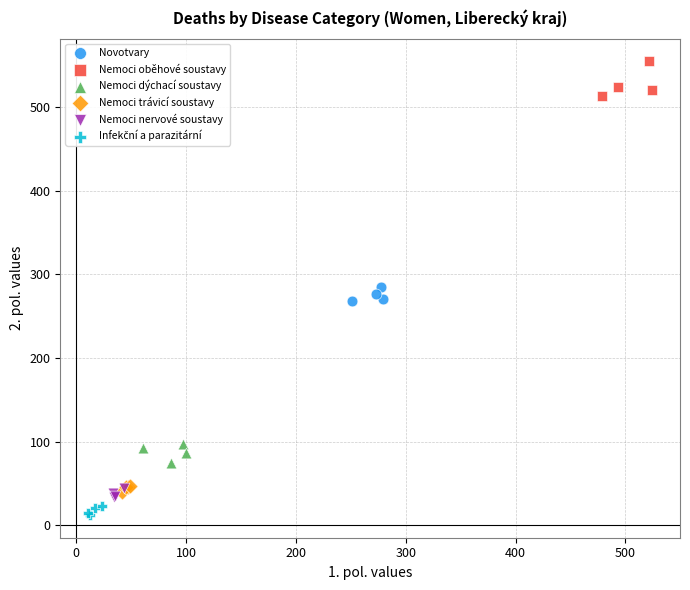

Which series contains the highest Y value?

Nemoci oběhové soustavy